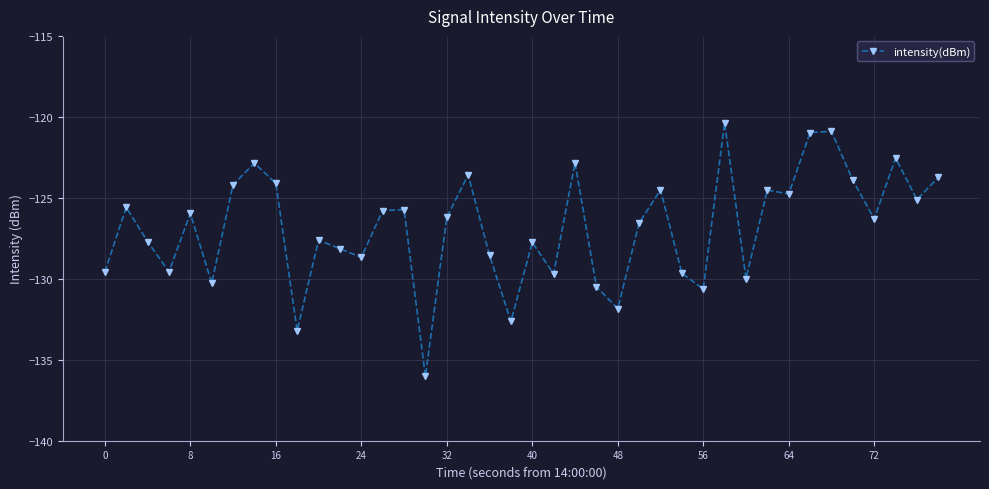

What is the minimum value shown in the chart?

-136.0